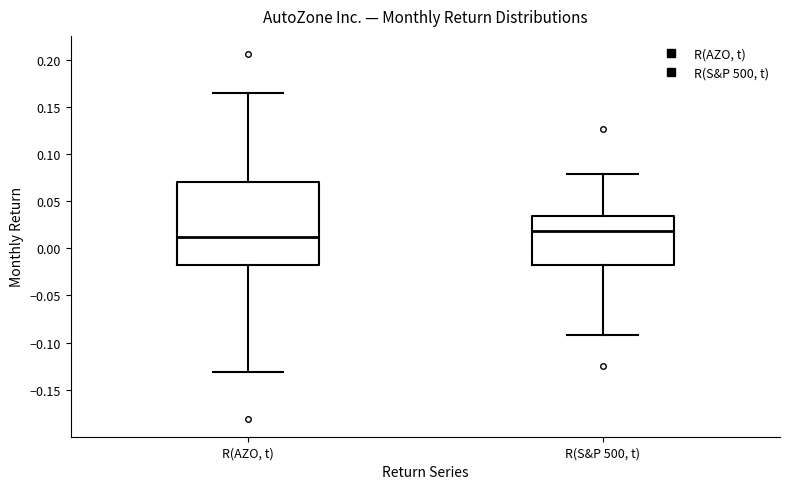

Where does the median line of the box for R(AZO, t) sit on the y-axis? The values are not printed on the chart, so give them approximately, as read against the axis.

0.010